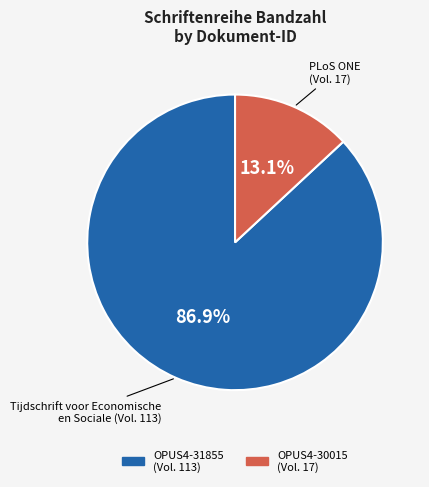

To the nearest percent, what is the difference between the largest and smallest slice percentages?

74%